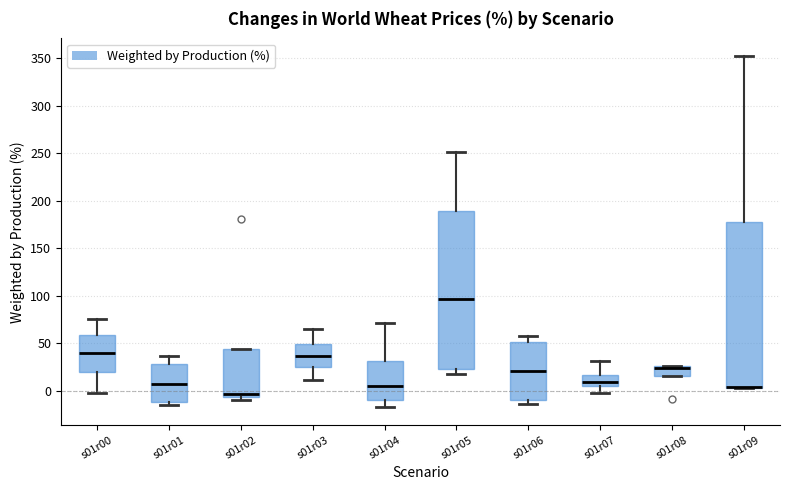

Where does the median line of the box for s01r07 sit on the y-axis? The values are not printed on the chart, so give them approximately, as read against the axis.

10